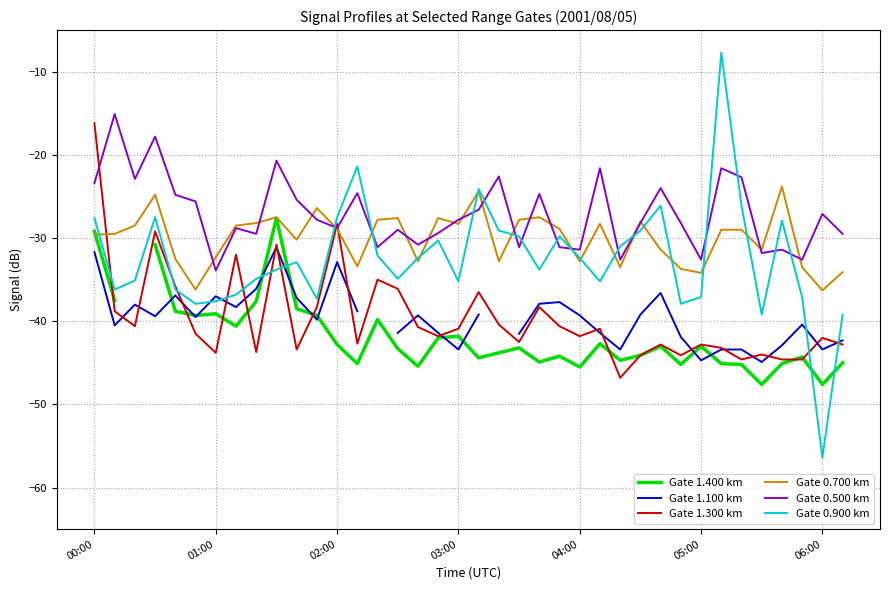

How many intersections are there between Gate 1.300 km and Gate 1.400 km?

8